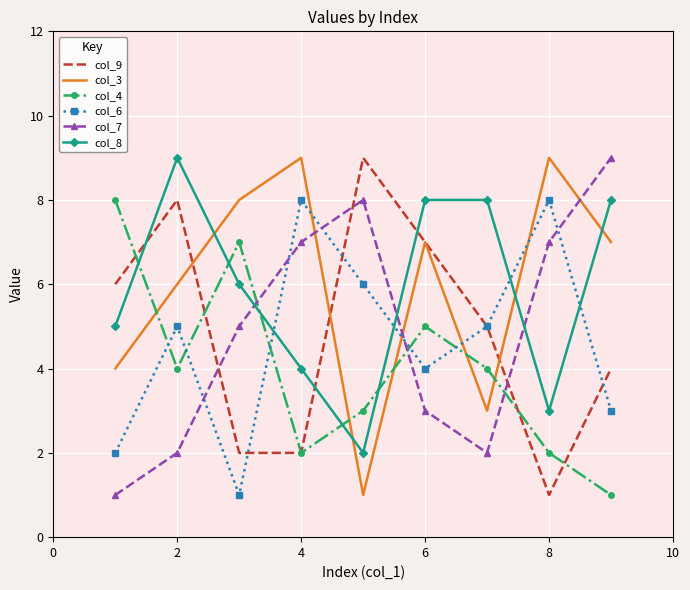

Which series ends up on top after the final intersection of col_7 and col_8?

col_7